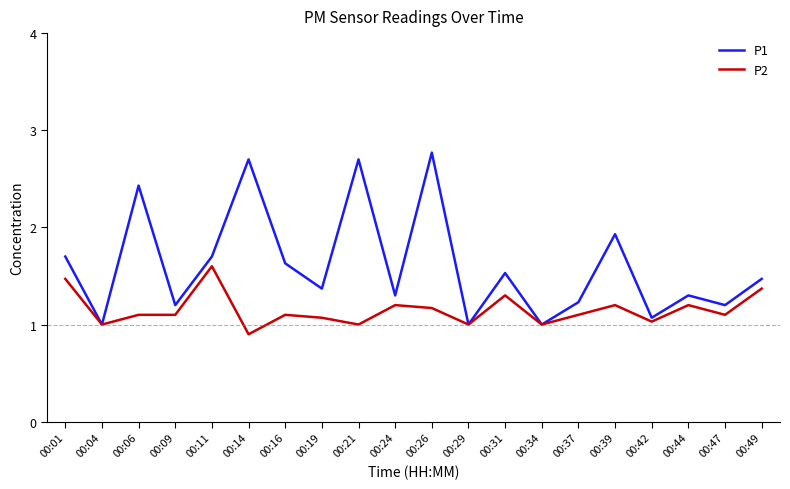

What is the highest value of the P1 series?

2.8